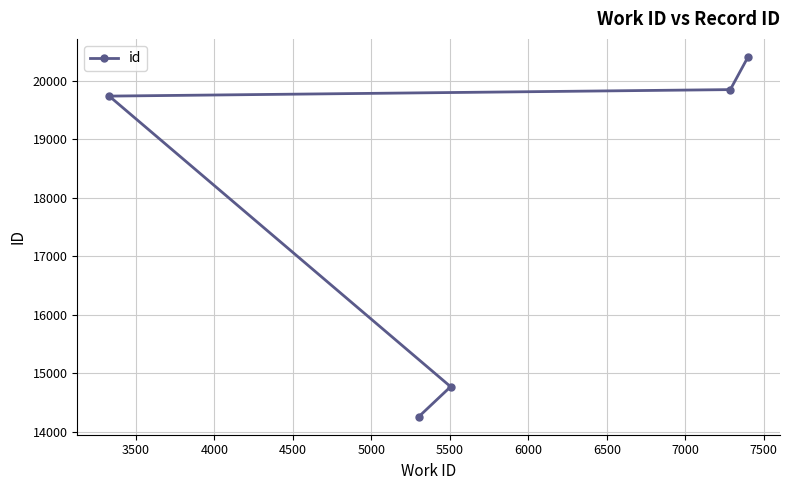

Reading left to right, what are all the values shown in this chart?

19734	14257	14770	19845	20404